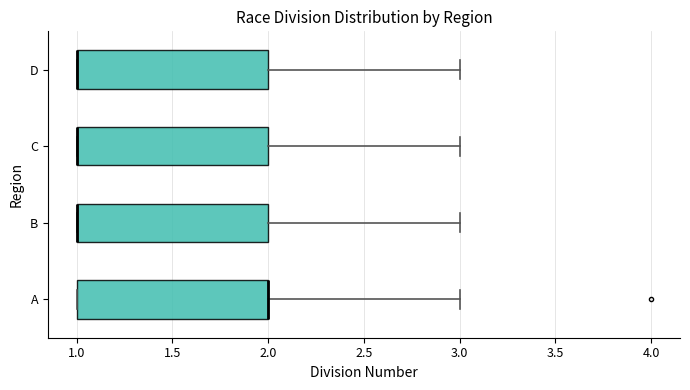

Where is the right edge of the box for D on the x-axis? The values are not printed on the chart, so give them approximately, as read against the axis.

2